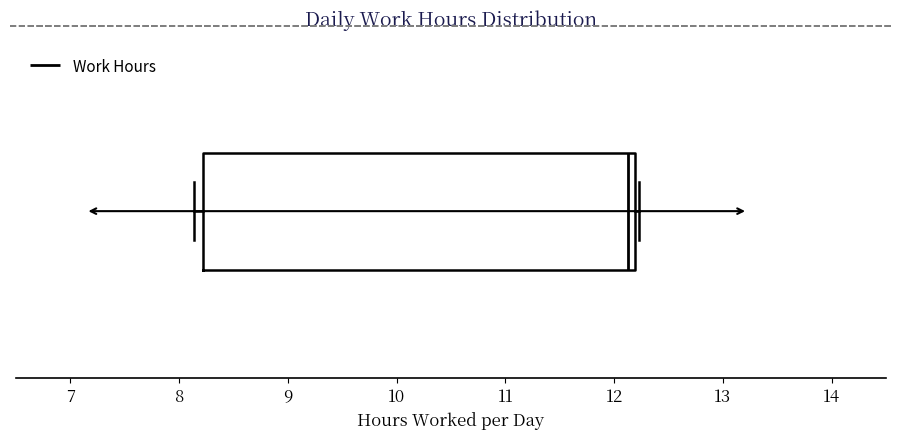

Where is the right edge of the box on the x-axis? The values are not printed on the chart, so give them approximately, as read against the axis.

12.2